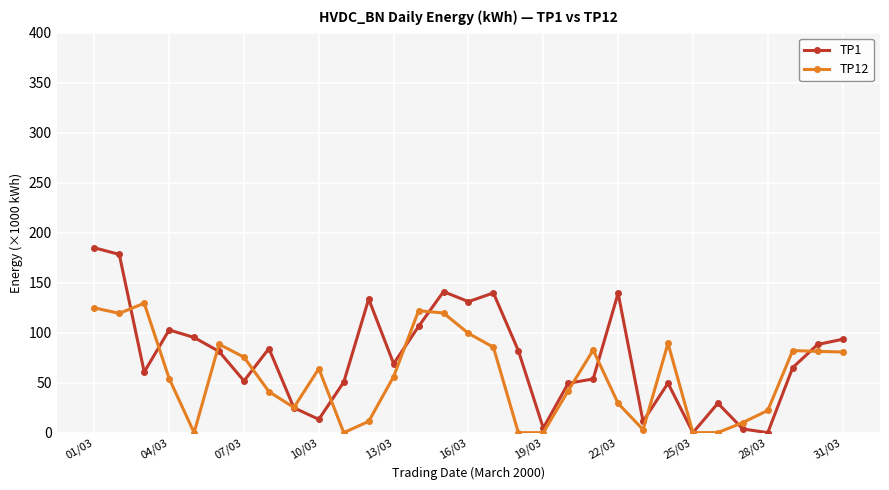

What are all the series names shown in the legend?

TP1, TP12